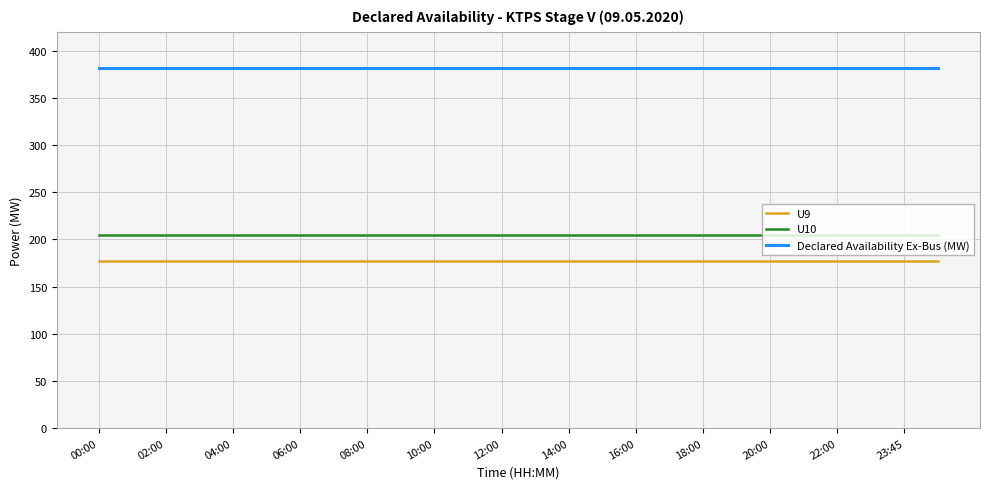

Which series has the largest total across all categories?

Declared Availability Ex-Bus (MW)